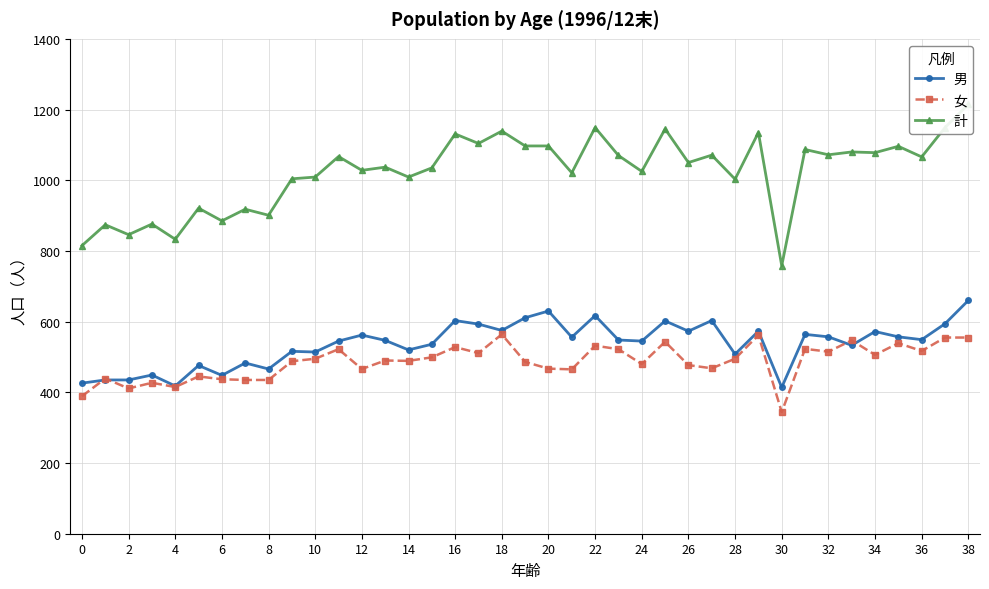

True or false: 男 has more than 0 interior local peaks.

True